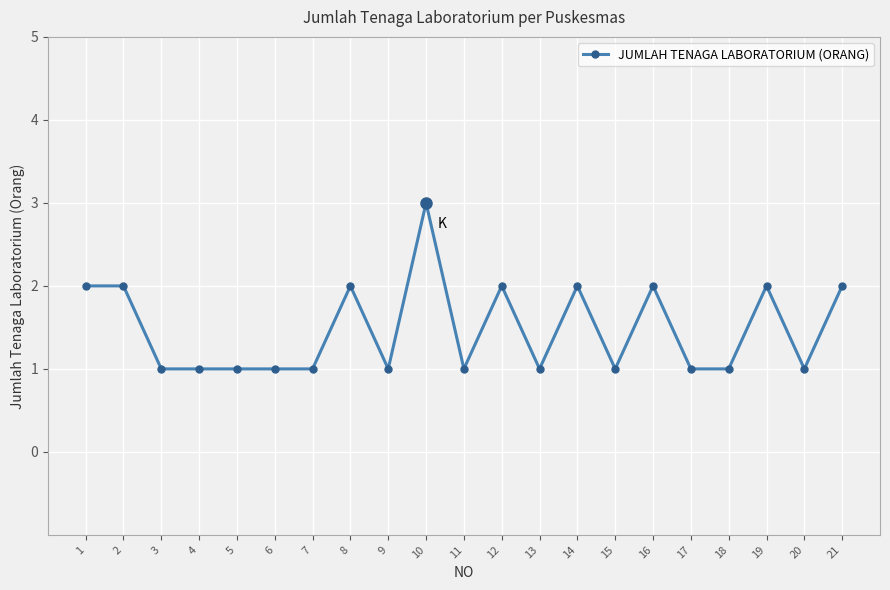

Count the values in the range 1 to 2.

20